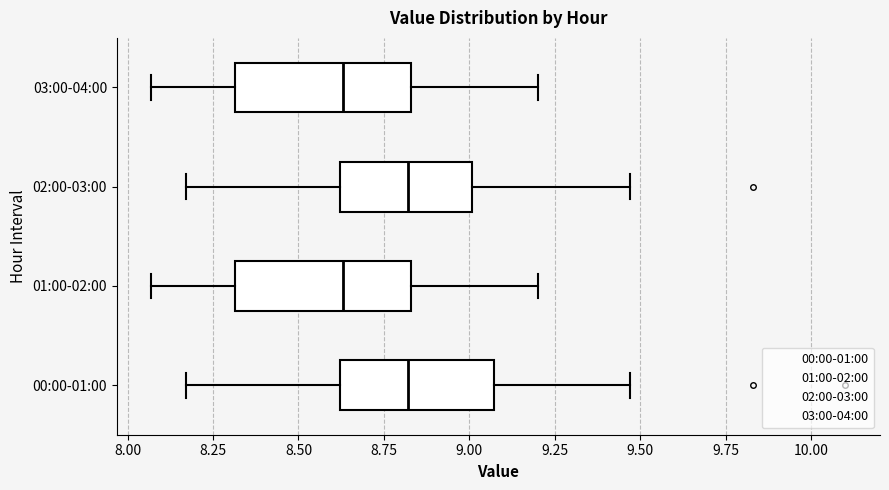

Reading bottom to top, read every box against the x-axis: the position of its median line, the range the box covers, and the ends of its whiskers. The values are not printed on the chart, so give them approximately, as read against the axis.

00:00-01:00: median 8.80, box 8.60 to 9.05, whiskers 8.15 to 9.45
01:00-02:00: median 8.65, box 8.30 to 8.85, whiskers 8.05 to 9.20
02:00-03:00: median 8.80, box 8.60 to 9.00, whiskers 8.15 to 9.45
03:00-04:00: median 8.65, box 8.30 to 8.85, whiskers 8.05 to 9.20